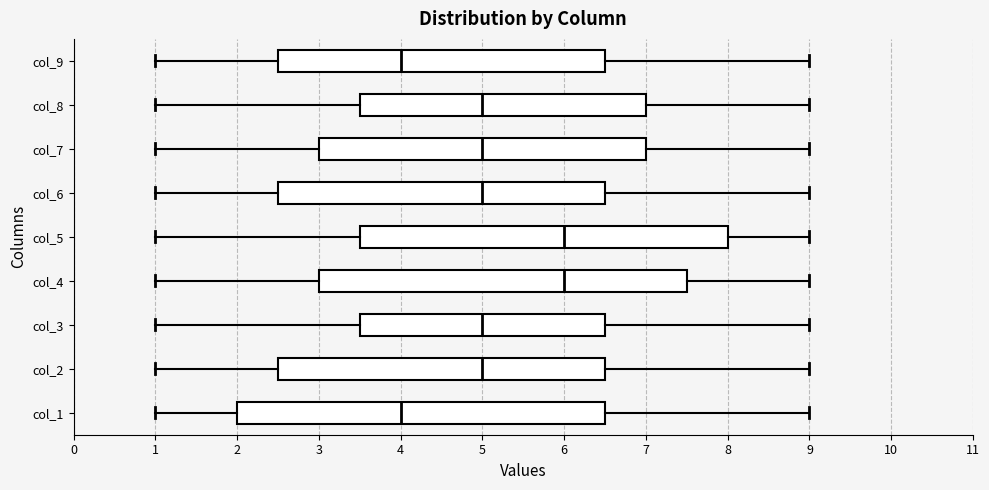

Reading bottom to top, transcribe this box plot: for each box, give where its median line is, the range the box spans, and where its two whiskers end, as read against the x-axis. The values are not printed on the chart, so give them approximately, as read against the axis.

col_1: median 4.0, box 2.0 to 6.5, whiskers 1.0 to 9.0
col_2: median 5.0, box 2.5 to 6.5, whiskers 1.0 to 9.0
col_3: median 5.0, box 3.5 to 6.5, whiskers 1.0 to 9.0
col_4: median 6.0, box 3.0 to 7.5, whiskers 1.0 to 9.0
col_5: median 6.0, box 3.5 to 8.0, whiskers 1.0 to 9.0
col_6: median 5.0, box 2.5 to 6.5, whiskers 1.0 to 9.0
col_7: median 5.0, box 3.0 to 7.0, whiskers 1.0 to 9.0
col_8: median 5.0, box 3.5 to 7.0, whiskers 1.0 to 9.0
col_9: median 4.0, box 2.5 to 6.5, whiskers 1.0 to 9.0